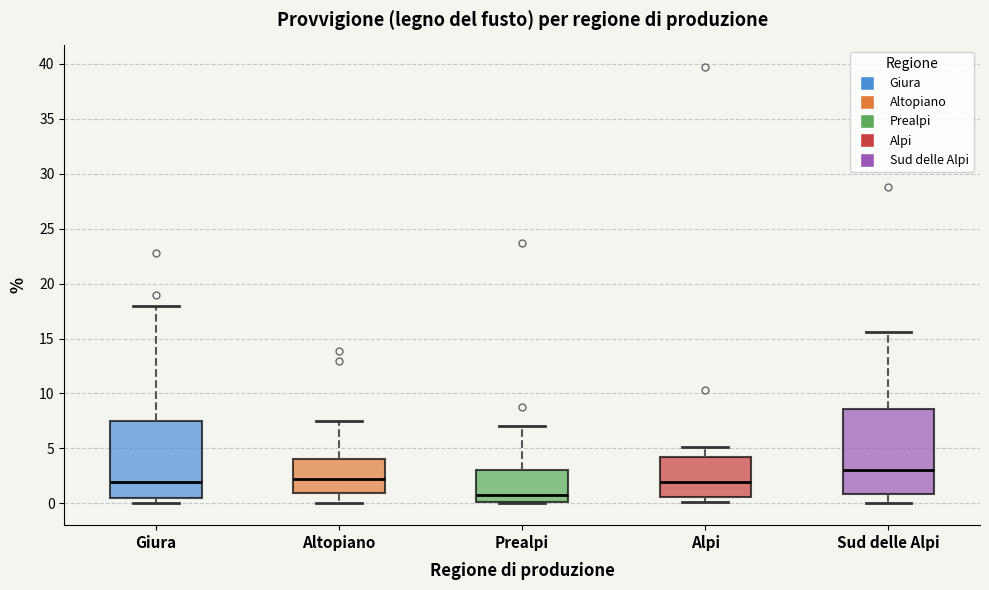

Reading left to right, read every box against the y-axis: the position of its median line, the range the box covers, and the ends of its whiskers. The values are not printed on the chart, so give them approximately, as read against the axis.

Giura: median 2.0, box 0.5 to 7.5, whiskers 0.0 to 18.0
Altopiano: median 2.0, box 1.0 to 4.0, whiskers 0.0 to 7.5
Prealpi: median 1.0, box 0.0 to 3.0, whiskers 0.0 (just below the box's lower edge) to 7.0
Alpi: median 2.0, box 0.5 to 4.0, whiskers 0.0 to 5.0
Sud delle Alpi: median 3.0, box 1.0 to 8.5, whiskers 0.0 to 15.5